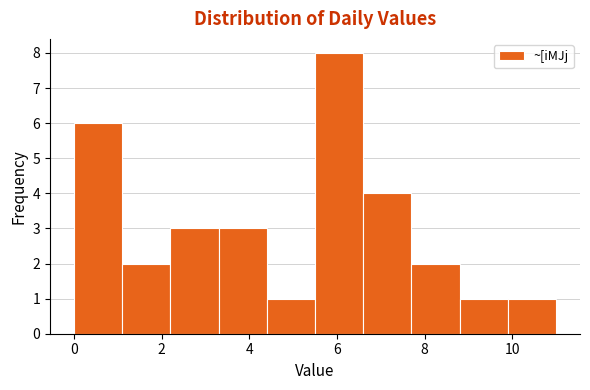

Which range on the x-axis has the tallest bar?

5.5 to 6.6